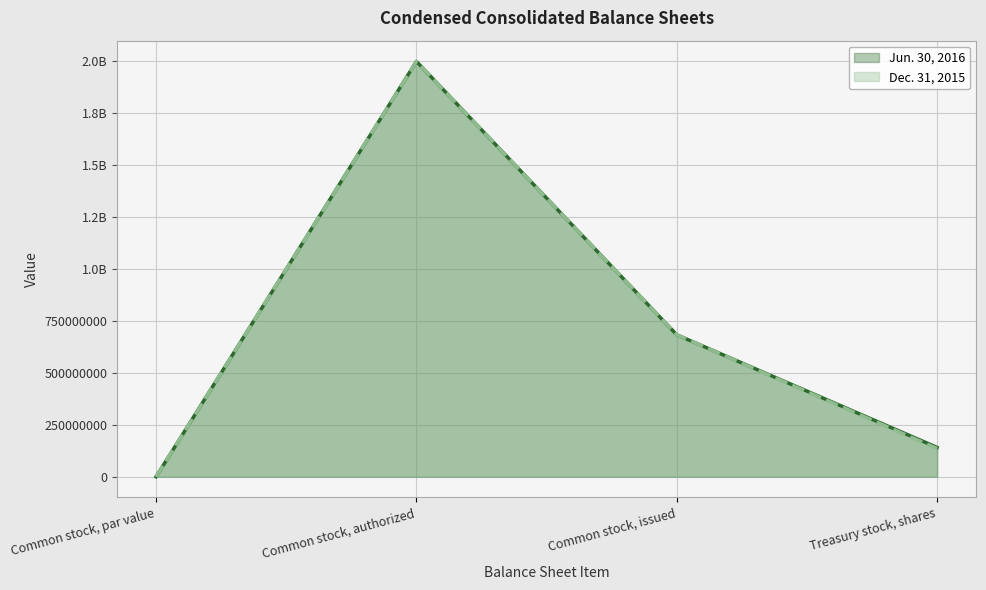

What is the greatest value displayed?

2000000000